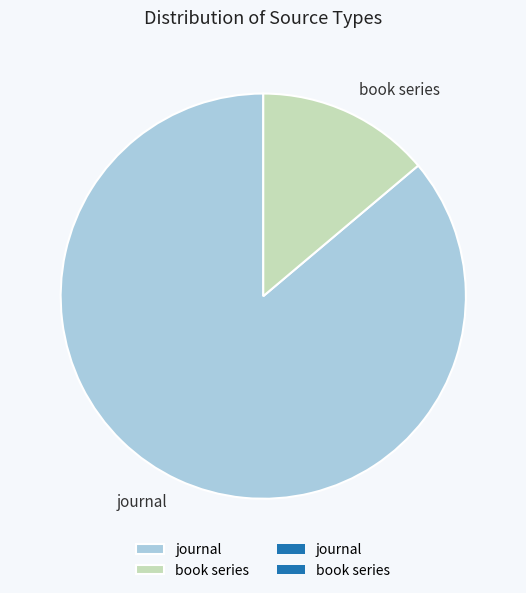

Rank the categories by value from highest to lowest.

journal, book series